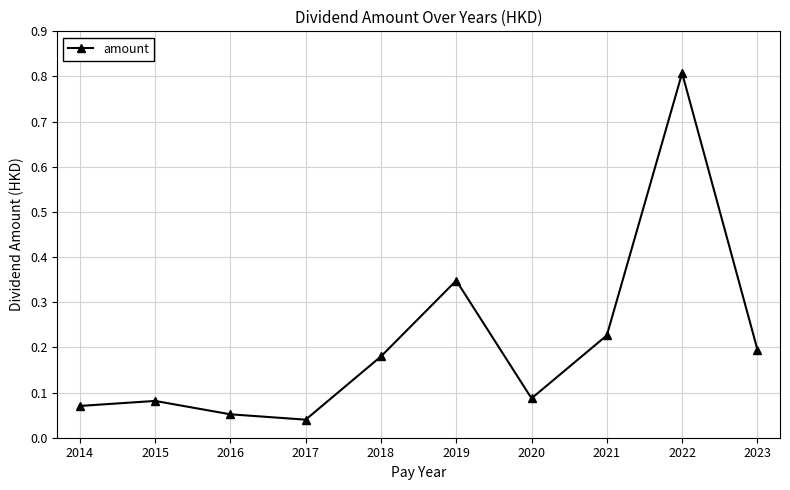

What is the change in value from 2017 to 2023?

+0.2